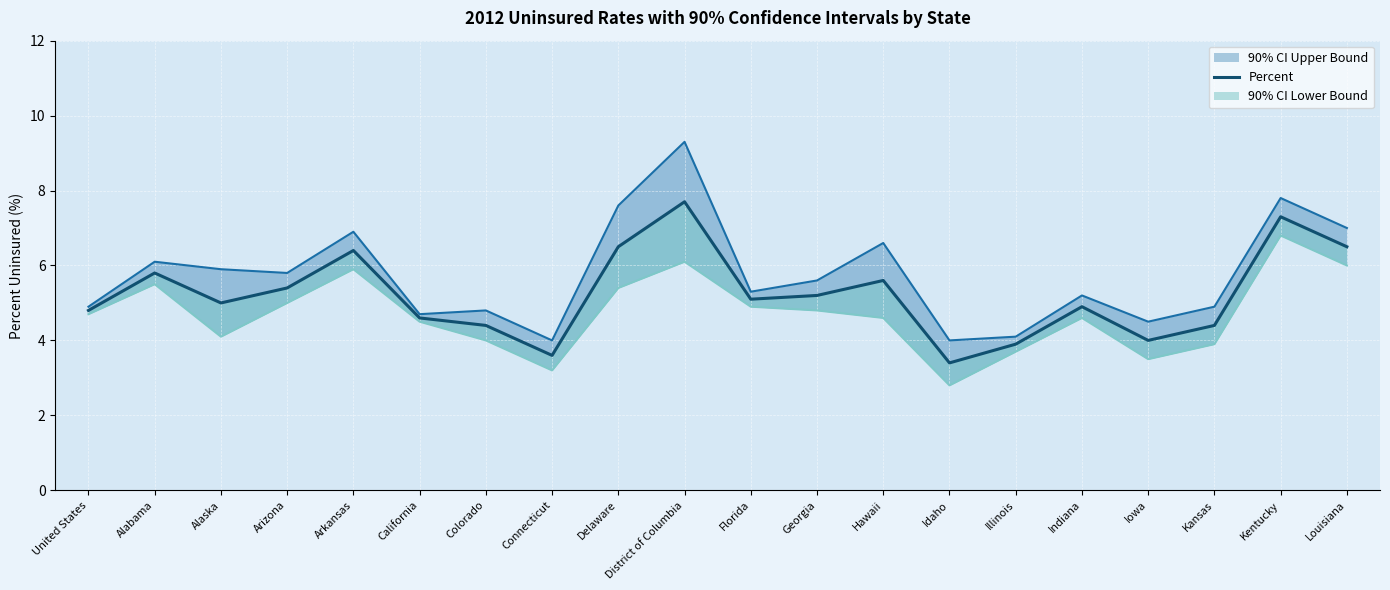

List the labels in order of value, smallest first.

Idaho, Connecticut, Illinois, Iowa, Colorado, Kansas, California, United States, Indiana, Alaska, Florida, Georgia, Arizona, Hawaii, Alabama, Arkansas, Delaware, Louisiana, Kentucky, District of Columbia